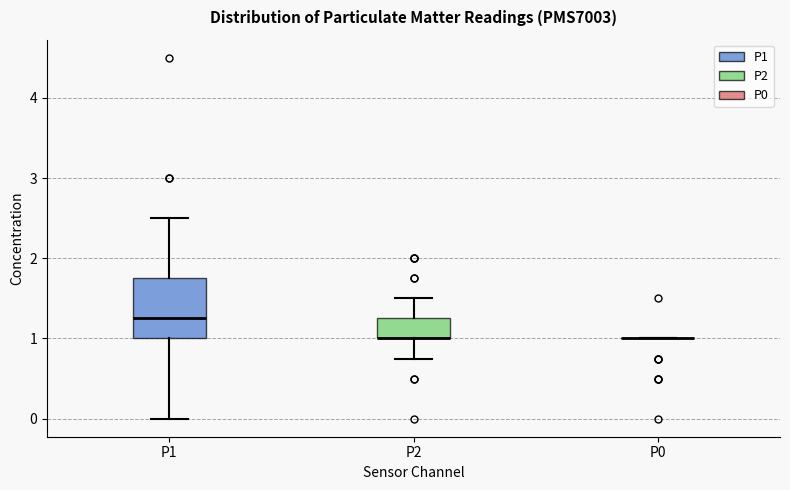

Where does the median line of the box for P1 sit on the y-axis? The values are not printed on the chart, so give them approximately, as read against the axis.

1.3